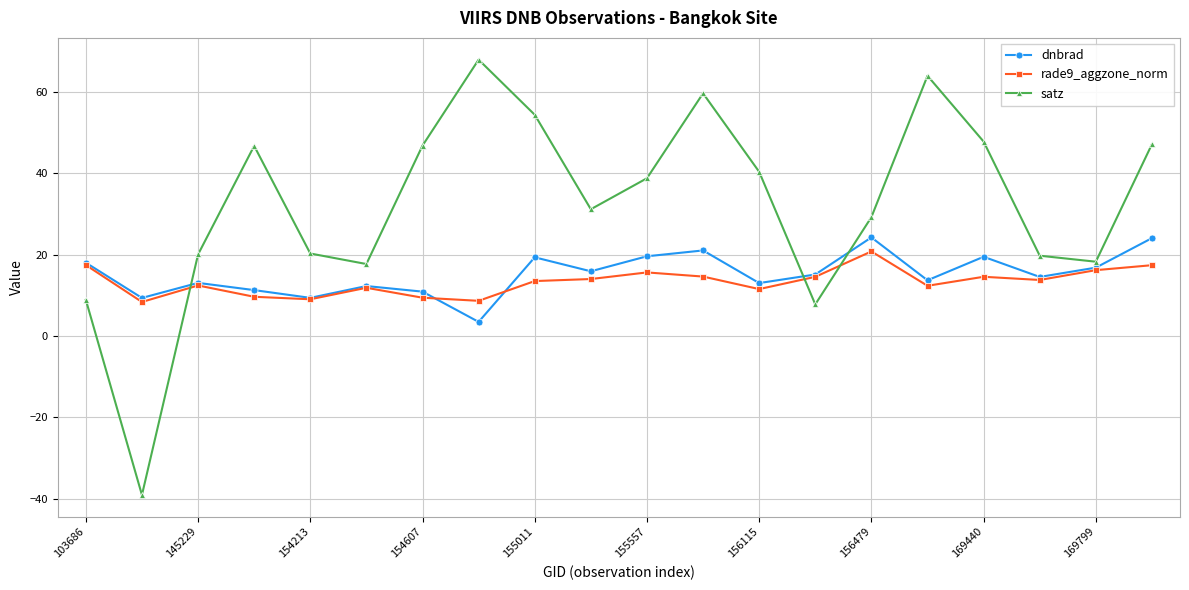

In dnbrad, how many points are lower than both neighbors (excluding endpoints)?

7